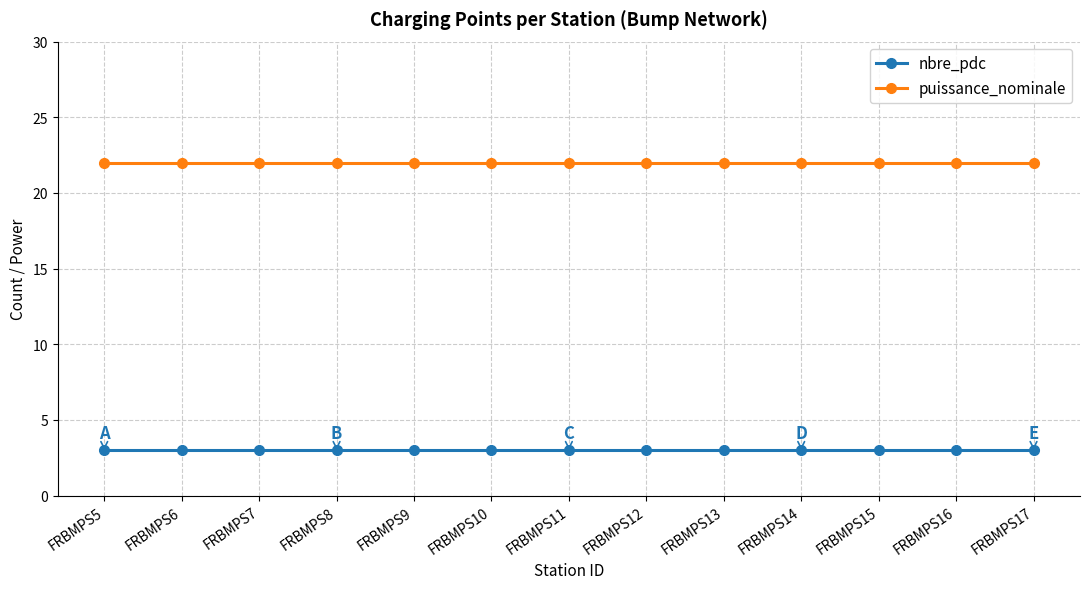

What is the sum of the puissance_nominale values at FRBMPS14 and FRBMPS11?

44